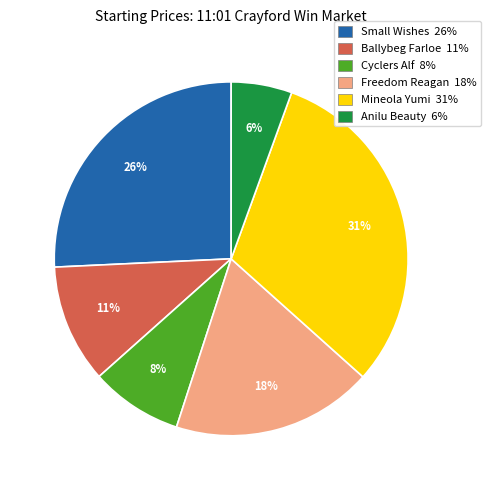

Is it true that Small Wishes is 26% of the pie?

True